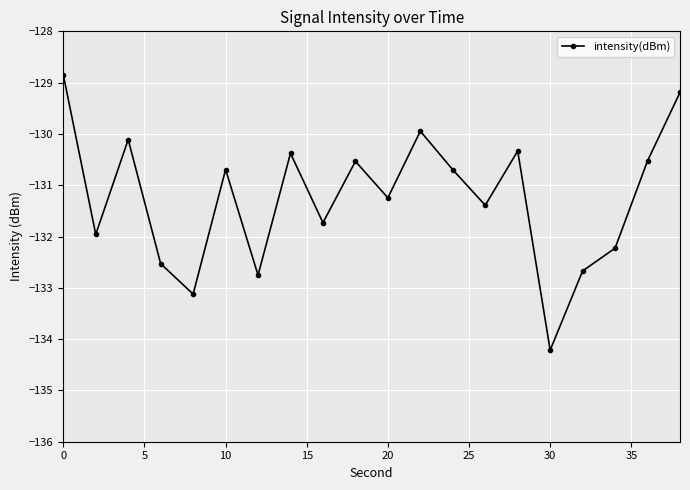

What is the sum of all values?

-2625.1